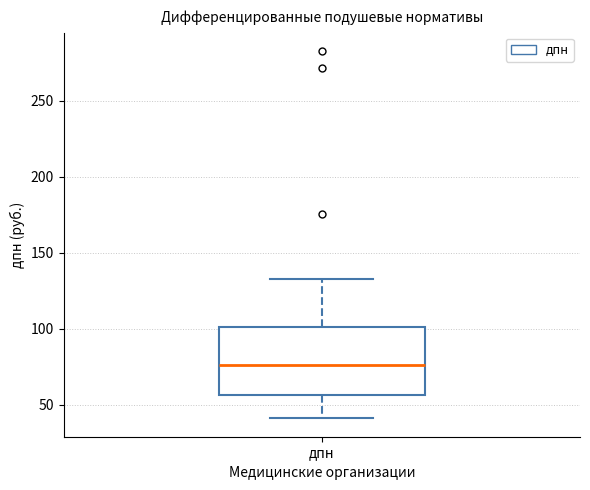

Where is the lower edge of the box for дпн on the y-axis? The values are not printed on the chart, so give them approximately, as read against the axis.

55